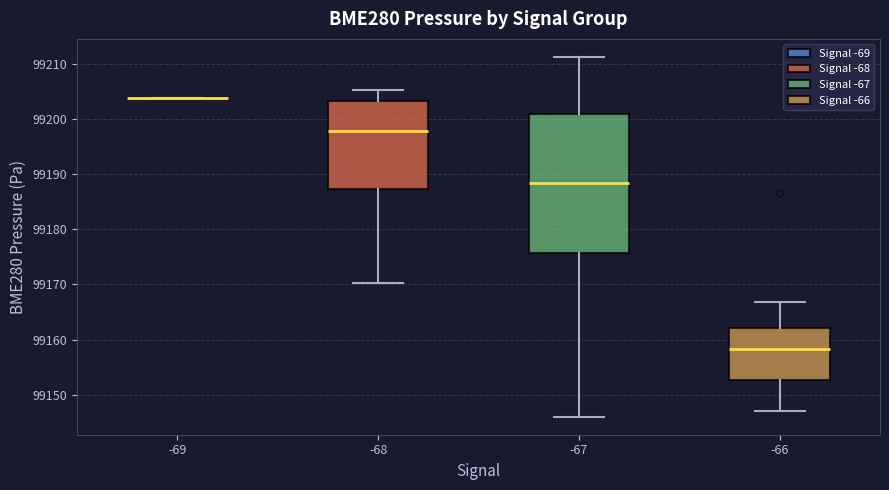

Reading left to right, transcribe this box plot: for each box, give where its median line is, the range the box spans, and where its two whiskers end, as read against the y-axis. The values are not printed on the chart, so give them approximately, as read against the axis.

-69: box collapsed to a line at 99204, whiskers 99204 to 99204
-68: median 99198, box 99187 to 99203, whiskers 99170 to 99205
-67: median 99188, box 99176 to 99201, whiskers 99146 to 99211
-66: median 99158, box 99153 to 99162, whiskers 99147 to 99167